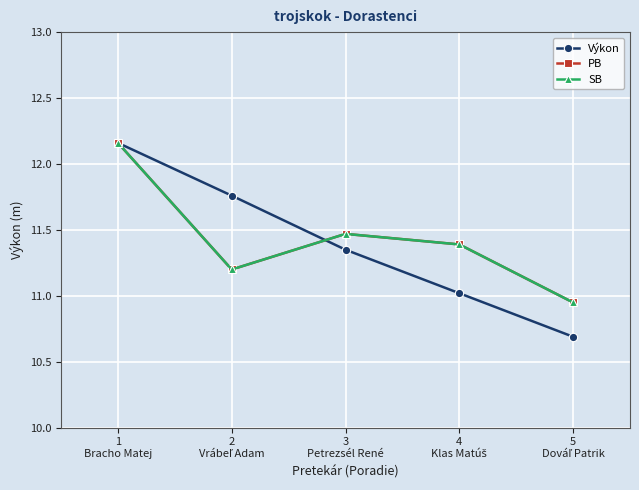

Which category has the lowest value in the SB series?

5
Dováľ Patrik